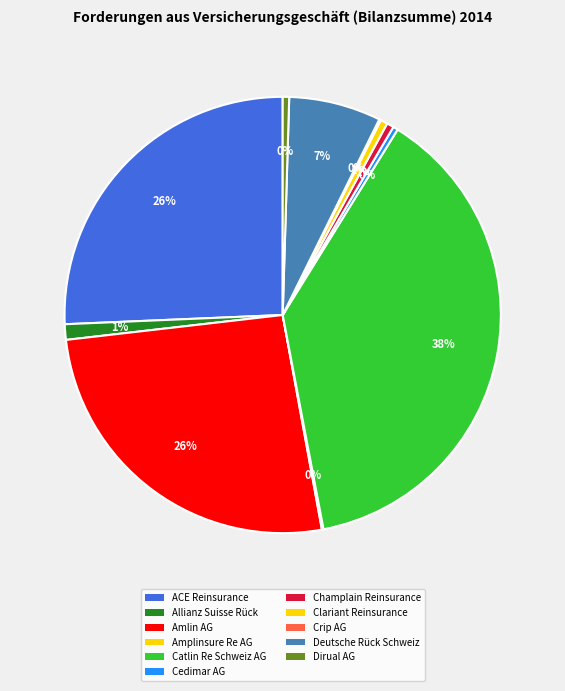

To the nearest percent, what is the difference between the largest and smallest slice percentages?

38%